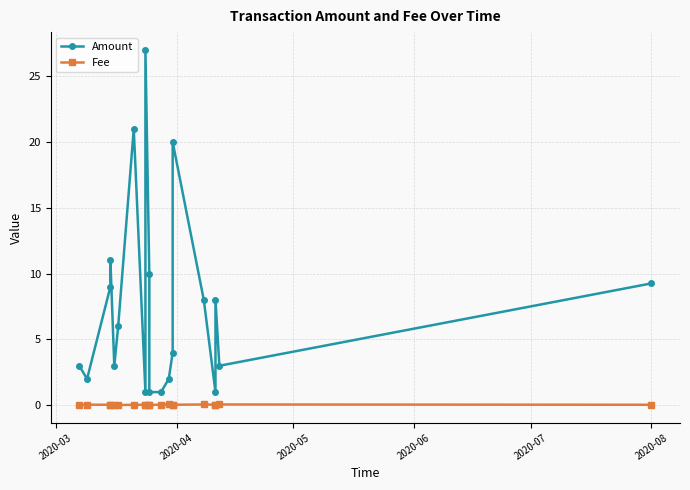

True or false: Amount has more than 2 points higher than both neighbors.

True